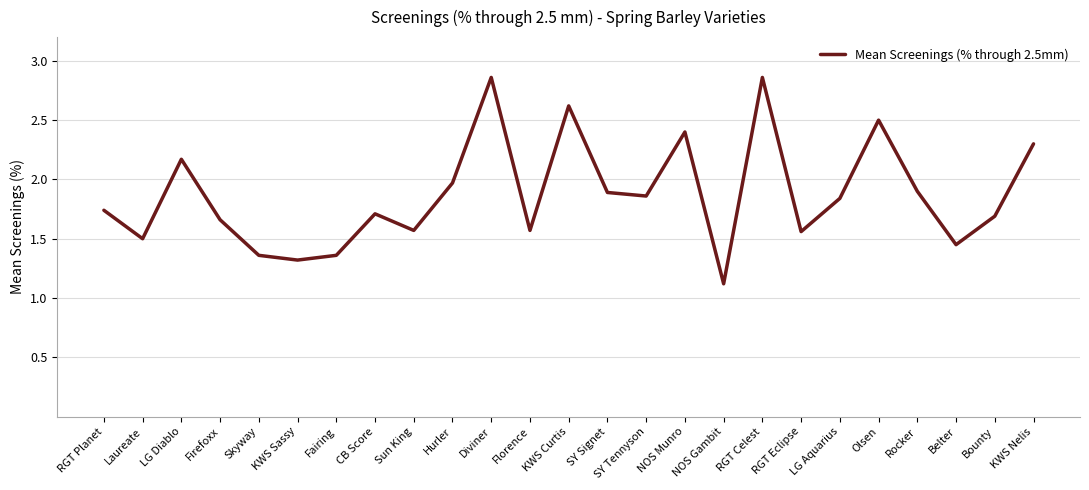

Which has a higher value, Firefoxx or Fairing?

Firefoxx